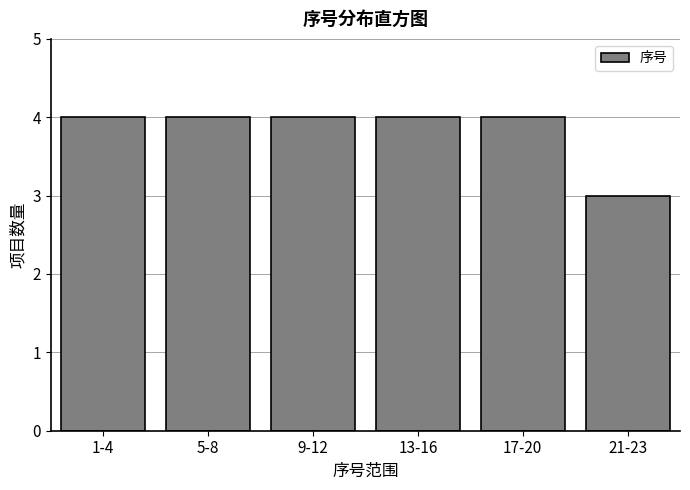

Reading right to left, what are all the values shown in this chart?

21-23=3	17-20=4	13-16=4	9-12=4	5-8=4	1-4=4